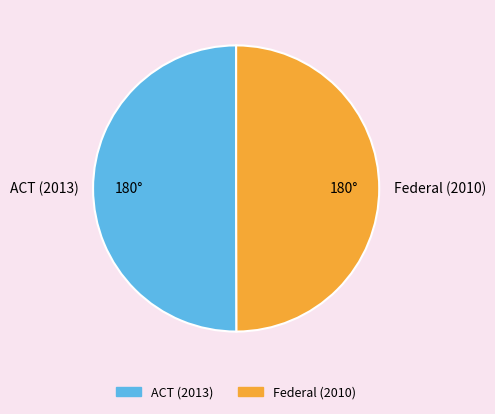

Approximately how many times larger is the value at ACT (2013) compared to Federal (2010)?

1.0